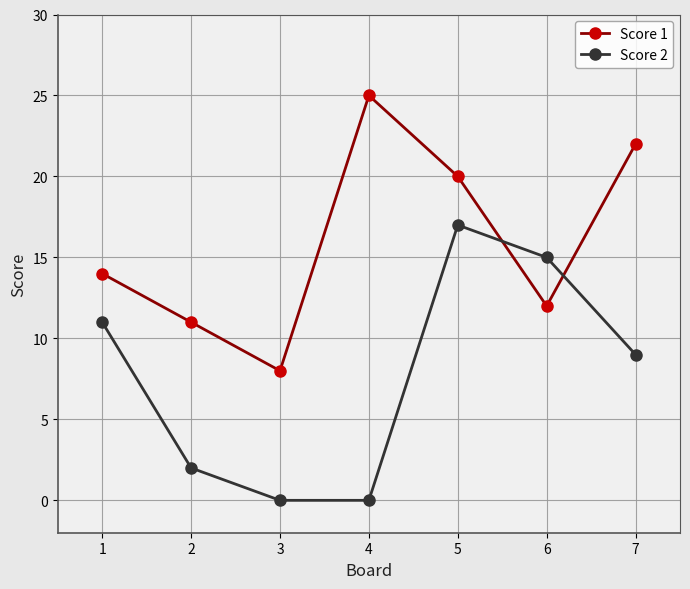

List the labels in order of Score 1 value, smallest first.

3, 2, 6, 1, 5, 7, 4